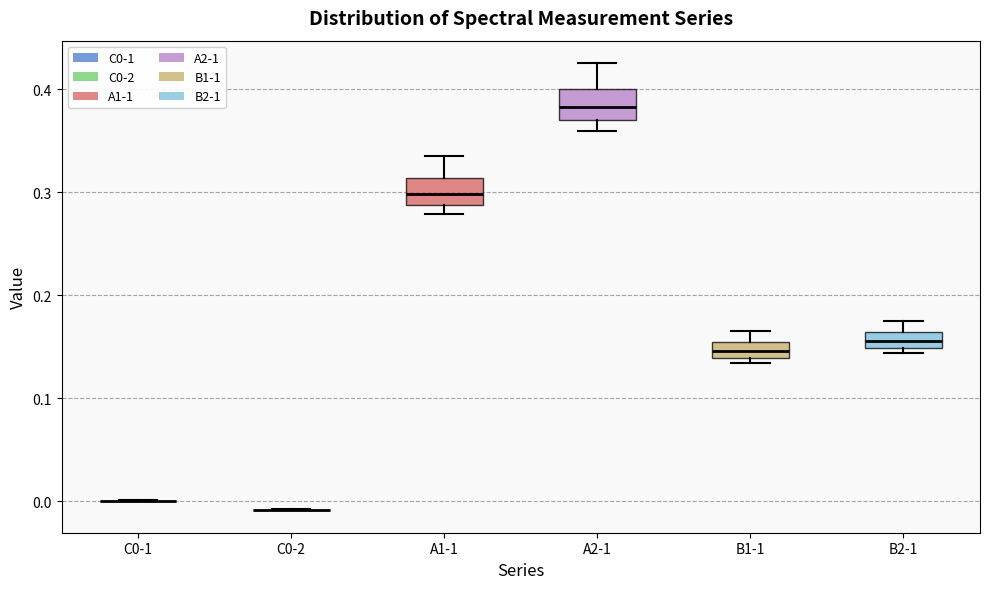

Reading left to right, transcribe this box plot: for each box, give where its median line is, the range the box spans, and where its two whiskers end, as read against the y-axis. The values are not printed on the chart, so give them approximately, as read against the axis.

C0-1: box collapsed to a line at 0.00, whiskers 0.00 to 0.00
C0-2: box collapsed to a line at -0.01, whiskers -0.01 to -0.01
A1-1: median 0.30, box 0.29 to 0.31, whiskers 0.28 to 0.34
A2-1: median 0.38, box 0.37 to 0.40, whiskers 0.36 to 0.43
B1-1: median 0.15 (inside the box), box 0.14 to 0.15, whiskers 0.13 to 0.17
B2-1: median 0.16 (inside the box), box 0.15 to 0.16, whiskers 0.14 to 0.18